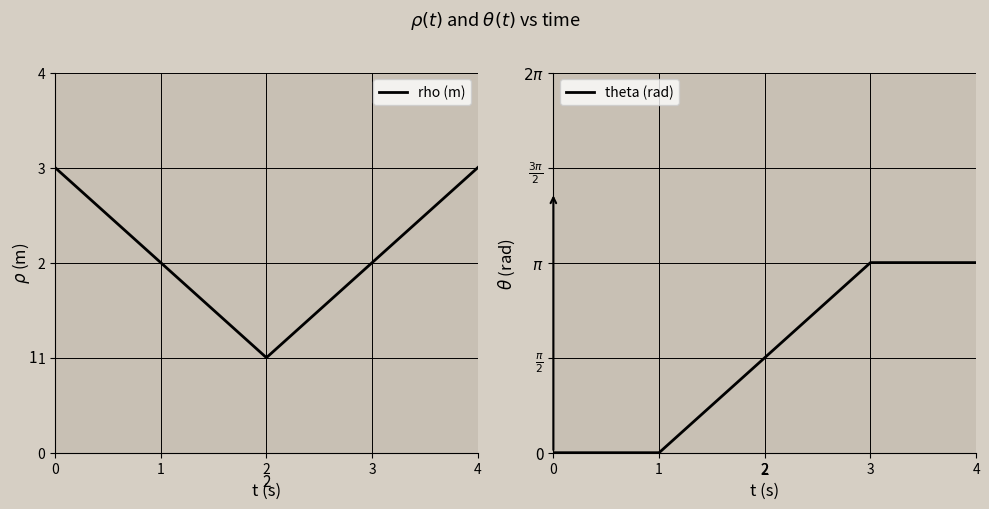

Read the theta (rad) value at 3.

3.1